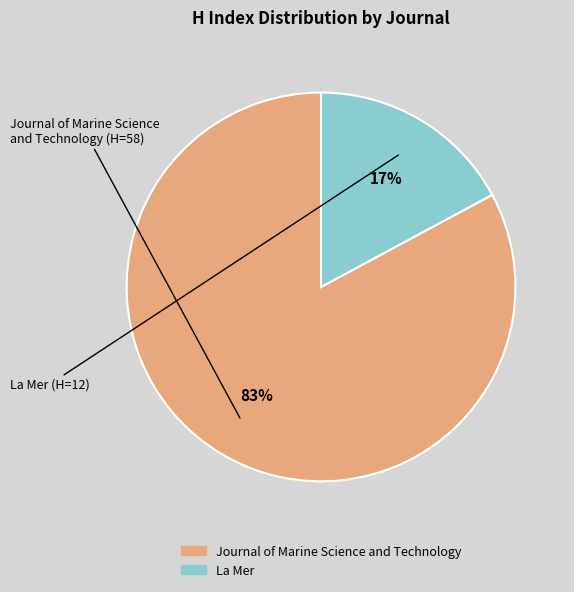

Which has a higher value, Journal of Marine Science and Technology or La Mer?

Journal of Marine Science and Technology